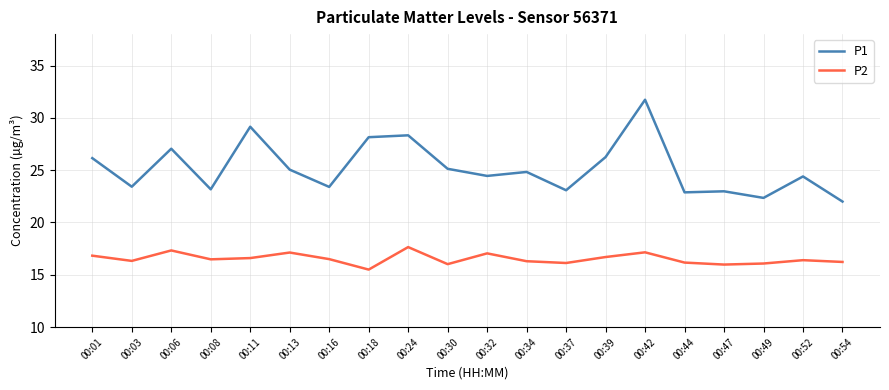

True or false: P2 has more than 1 points higher than both neighbors.

True